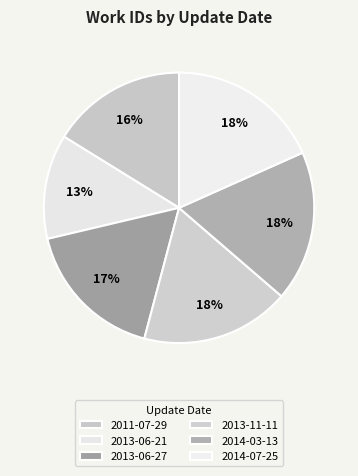

Count the number of slices in the pie.

6